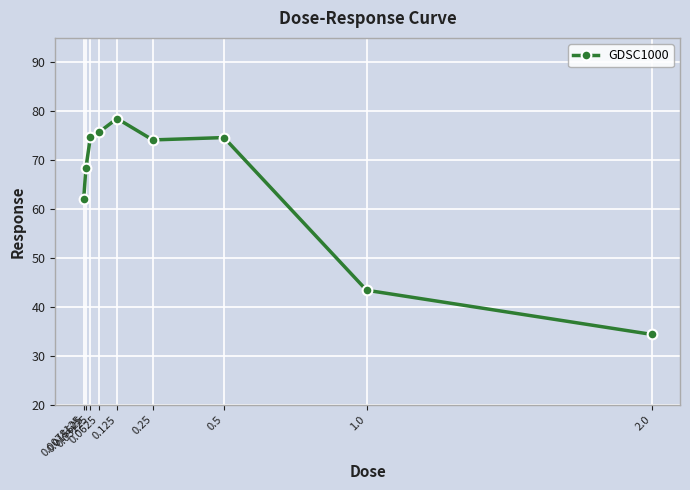

The chart shows a value of 20.4 at 0.25. True or false?

False